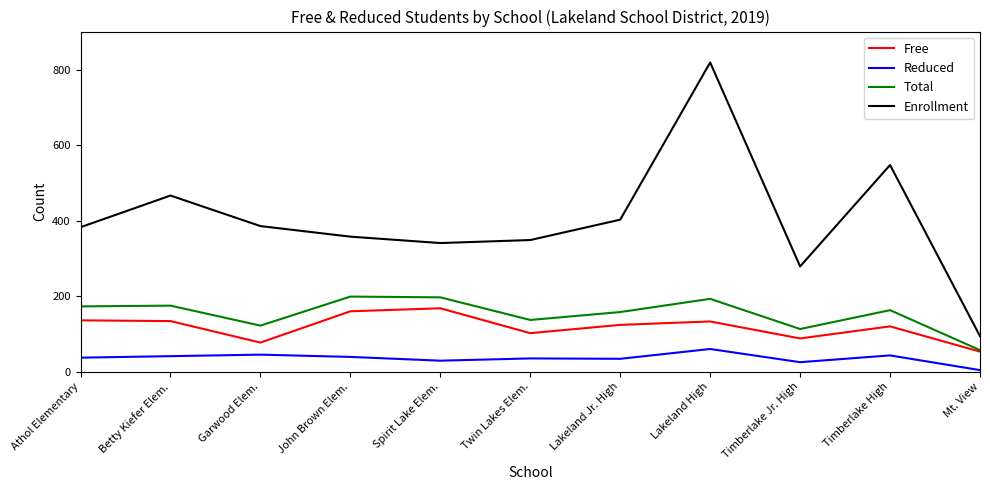

What position from the left is Mt. View?

11